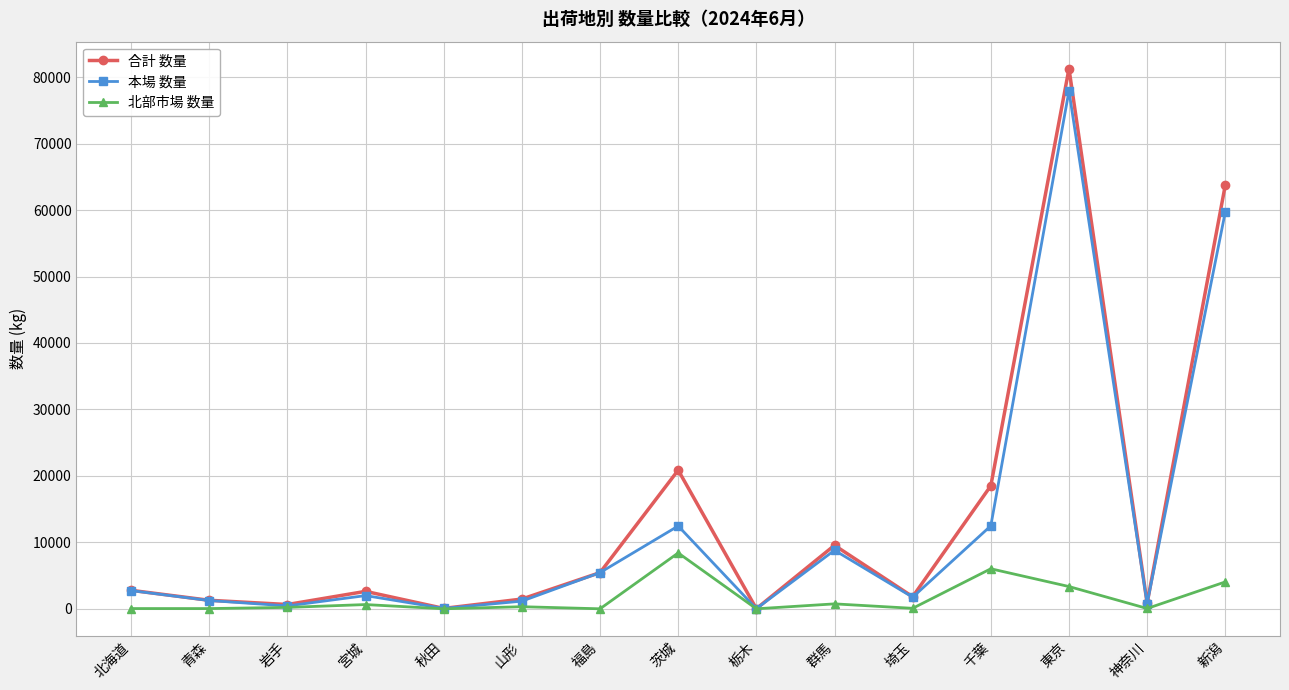

In 北部市場 数量, how many points are lower than both neighbors (excluding endpoints)?

6